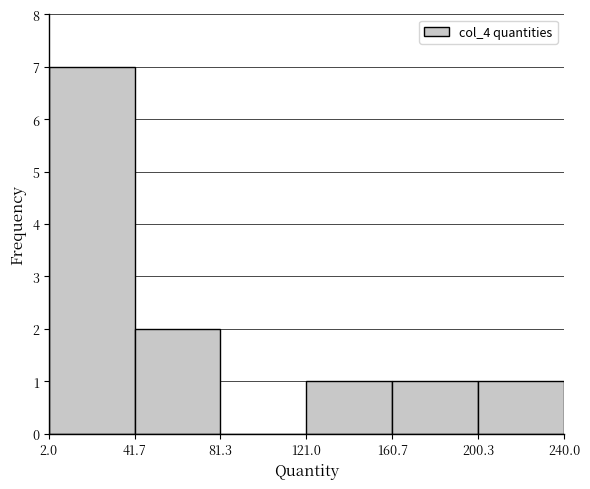

Reading left to right, transcribe this chart: for each bar, give the range it covers on the x-axis and its height. The values are not printed on the chart, so give them approximately, as read against the axis.

2.0 to 41.7: 7
41.7 to 81.3: 2
81.3 to 121.0: 0
121.0 to 160.7: 1
160.7 to 200.3: 1
200.3 to 240.0: 1